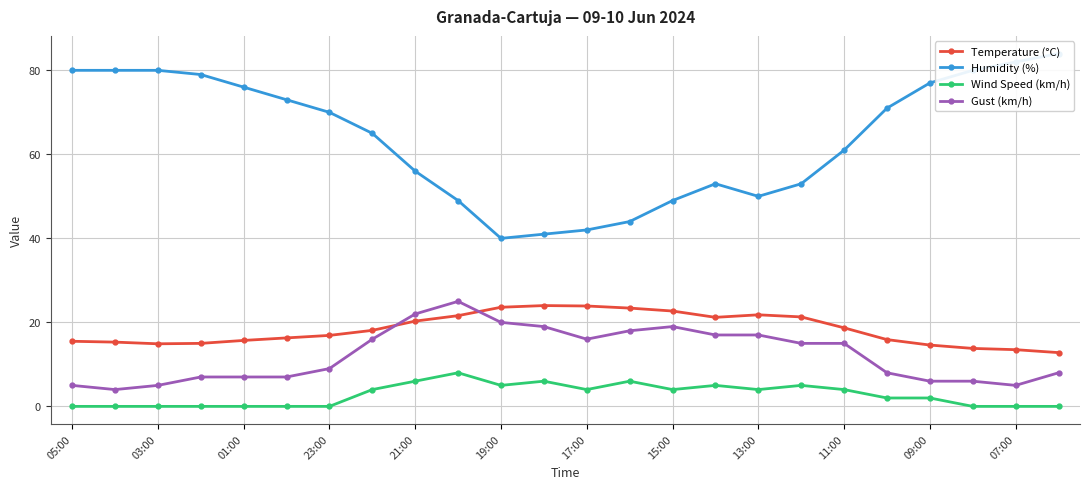

True or false: Gust (km/h) and Wind Speed (km/h) intersect in this chart.

False